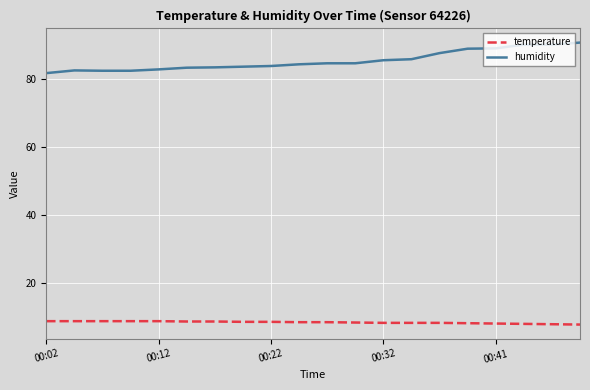

What is the highest value of the temperature series?

8.7